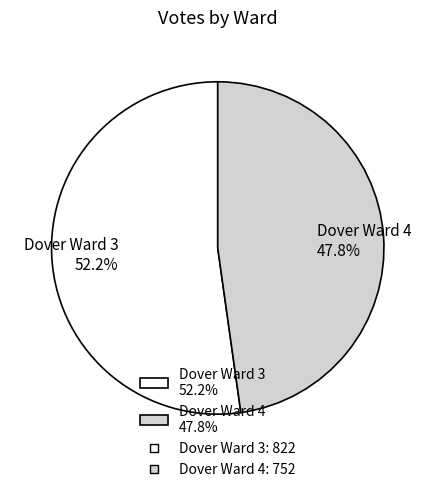

Which has a higher value, Dover Ward 4 or Dover Ward 3?

Dover Ward 3